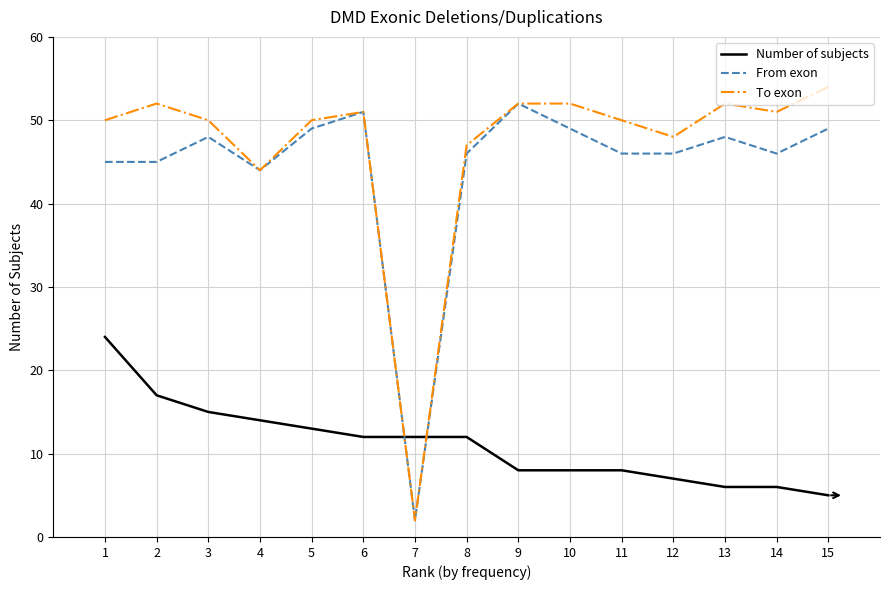

Reading left to right, extract all data points from this chart.

Number of subjects: 1=24	2=17	3=15	4=14	5=13	6=12	7=12	8=12	9=8	10=8	11=8	12=7	13=6	14=6	15=5
From exon: 1=45	2=45	3=48	4=44	5=49	6=51	7=2	8=46	9=52	10=49	11=46	12=46	13=48	14=46	15=49
To exon: 1=50	2=52	3=50	4=44	5=50	6=51	7=2	8=47	9=52	10=52	11=50	12=48	13=52	14=51	15=54